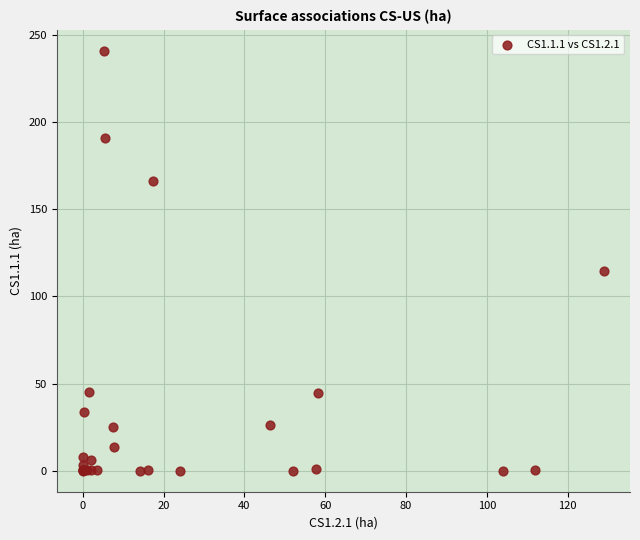

What Y value in the scatter plot is closest to 120?

114.4